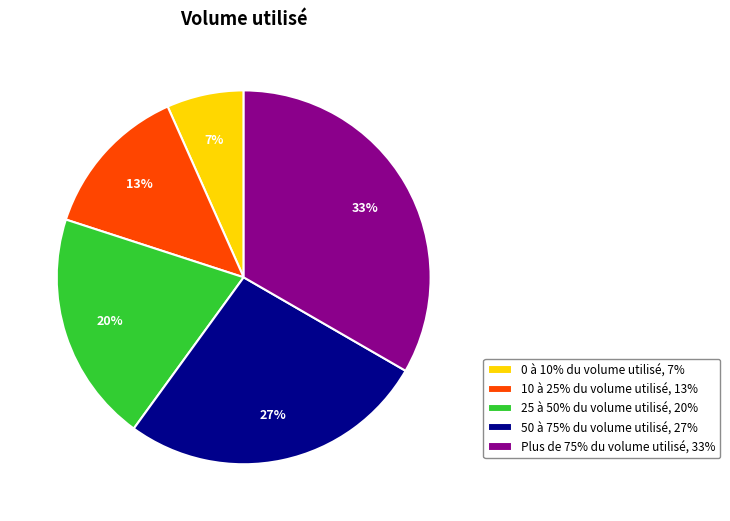

Does 25 à 50% du volume utilisé represent more than half of the total?

No